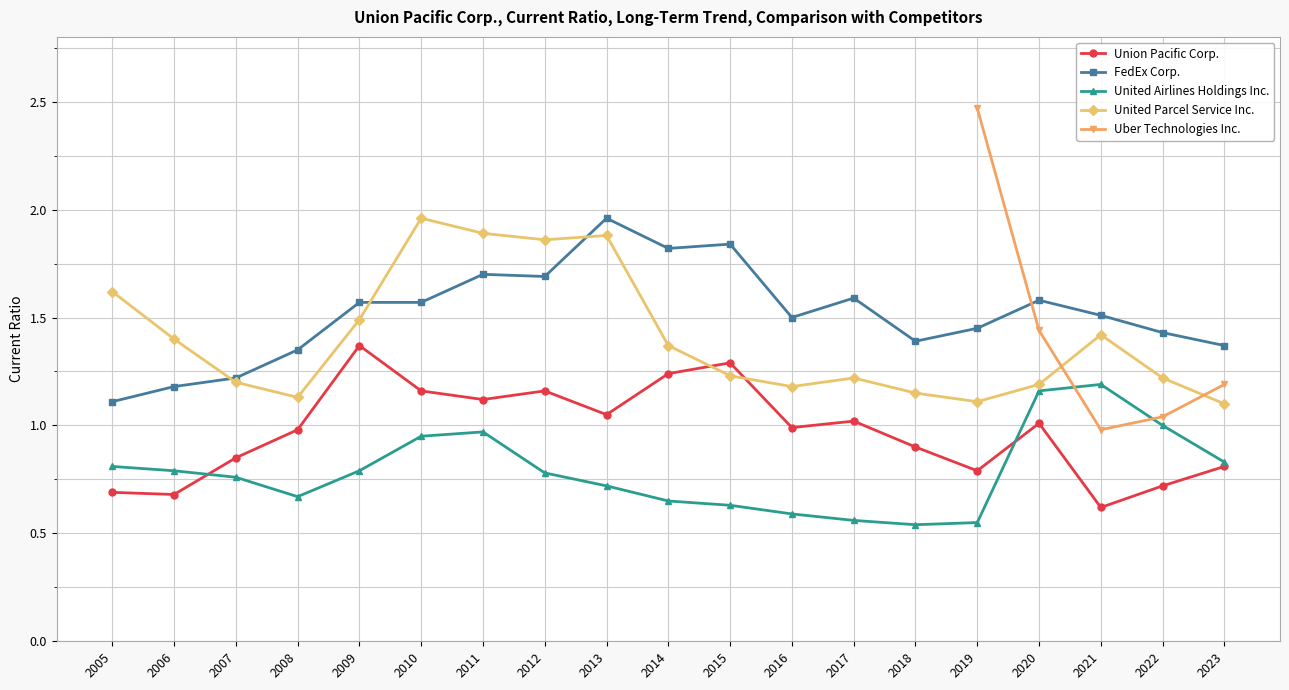

What are all the series names shown in the legend?

Union Pacific Corp., FedEx Corp., United Airlines Holdings Inc., United Parcel Service Inc., Uber Technologies Inc.